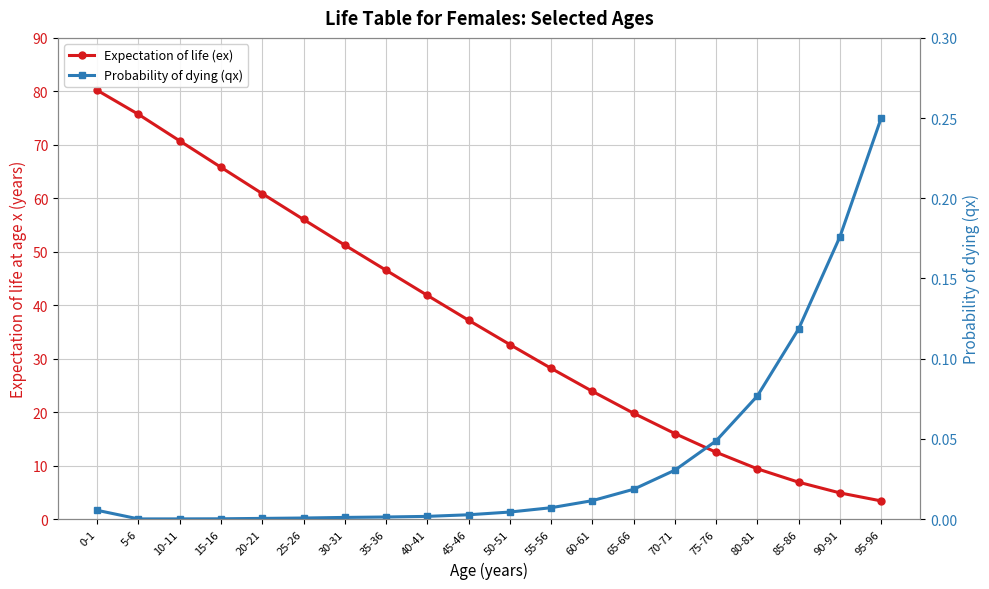

What is the difference between the second highest and minimum values in the Probability of dying (qx) series?

0.2